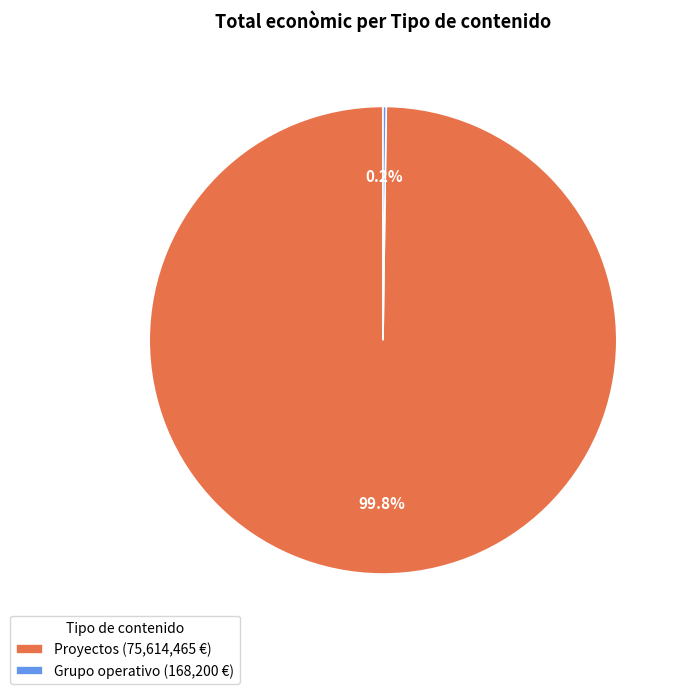

Which slice is the largest?

Proyectos (75,614,465 €)